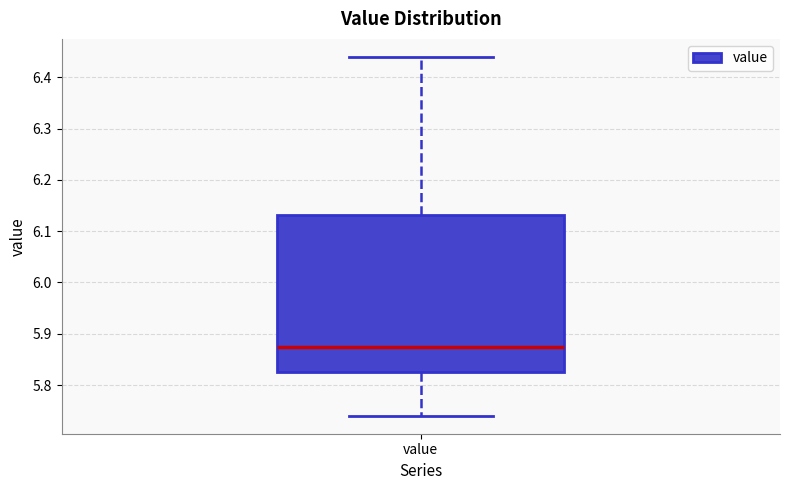

Where does the lower whisker of the box for value end on the y-axis? The values are not printed on the chart, so give them approximately, as read against the axis.

5.74